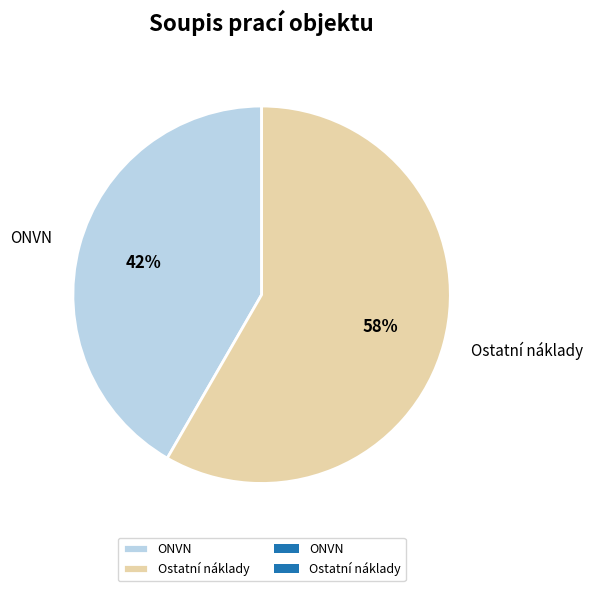

Do ONVN and Ostatní náklady together represent more than half of the pie?

Yes